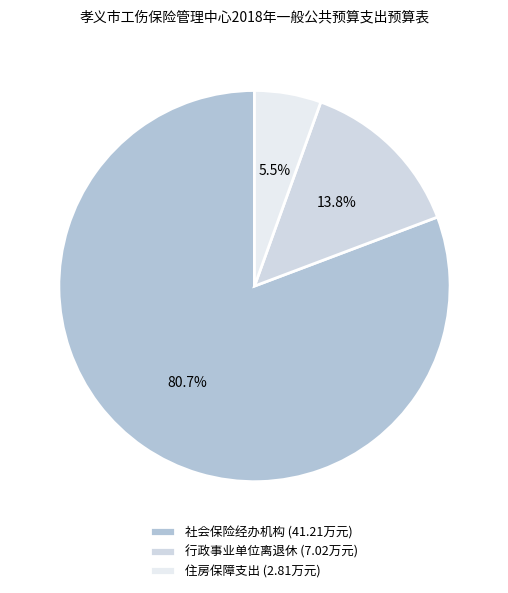

Combined, what portion of the pie is 住房保障支出 and 行政事业单位离退休?

19.3%